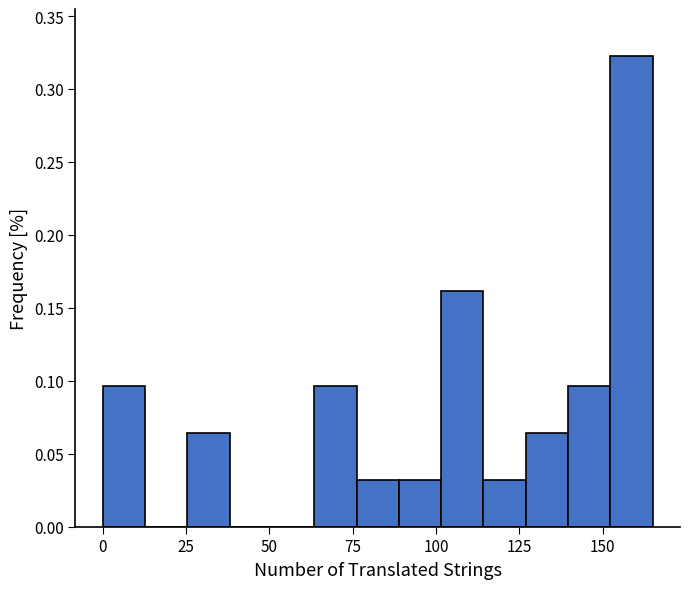

Around what value on the x-axis is the tallest bar? Give the approximate position of its centre, as read against the axis.

160